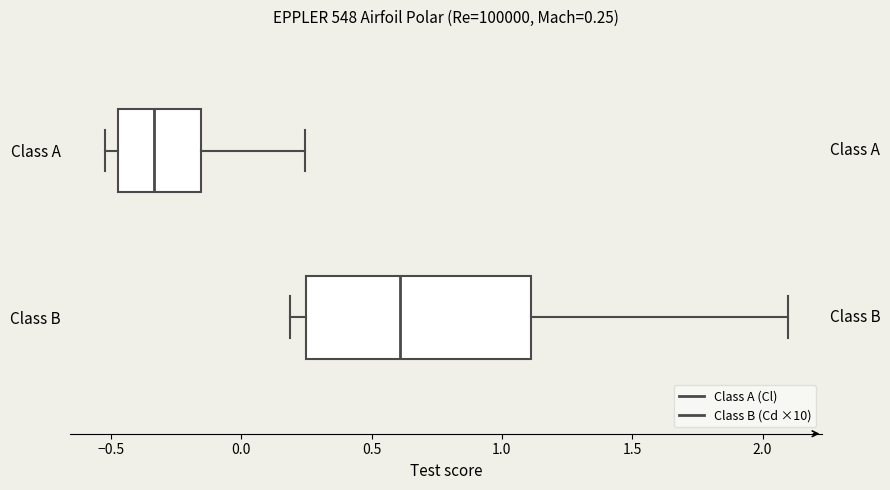

Which box is the widest, from its left edge to its right edge?

Class B